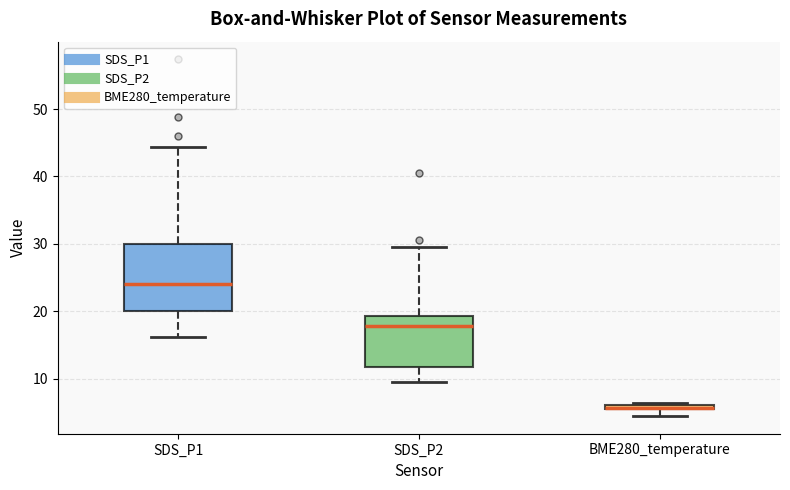

Which box is the tallest, from its lower edge to its upper edge?

SDS_P1